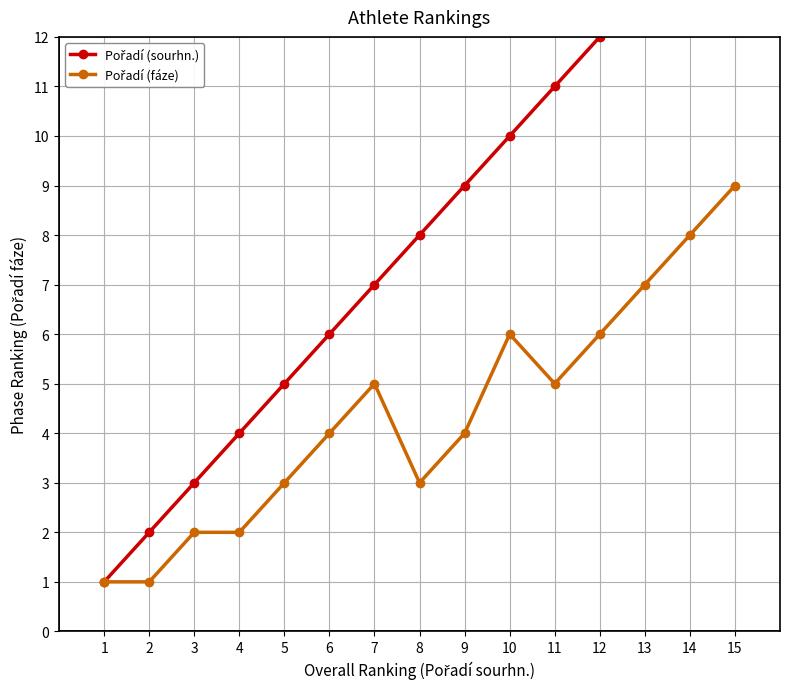

What is the sum of all Pořadí (fáze) values?

66